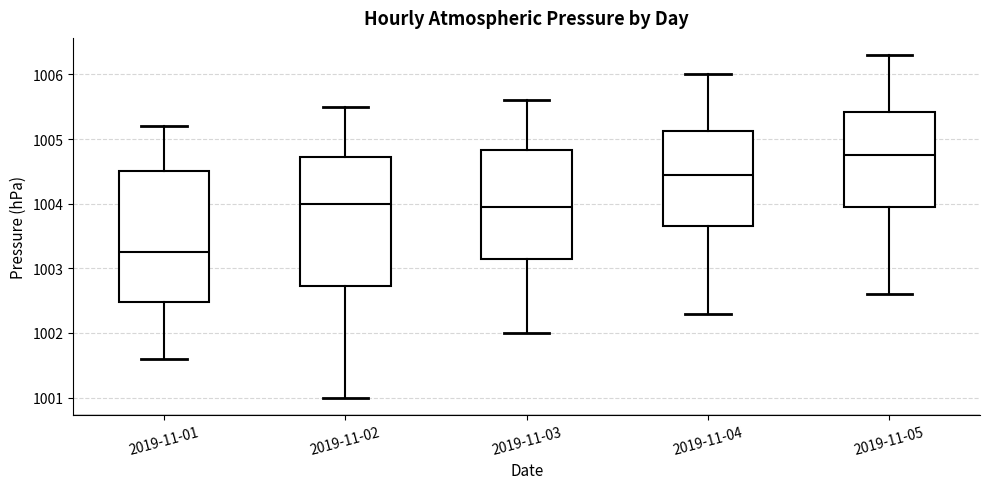

Where does the lower whisker of the box for 2019-11-05 end on the y-axis? The values are not printed on the chart, so give them approximately, as read against the axis.

1002.6